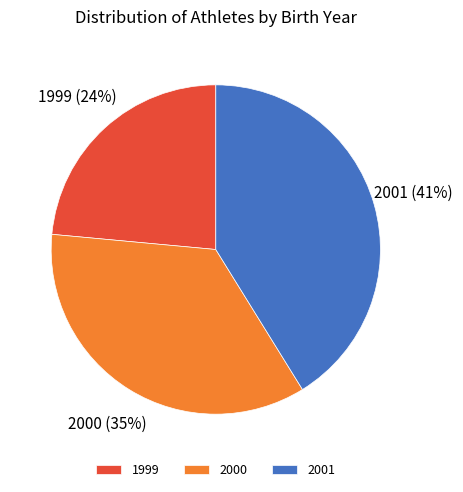

Which has a higher value, 2001 or 1999?

2001